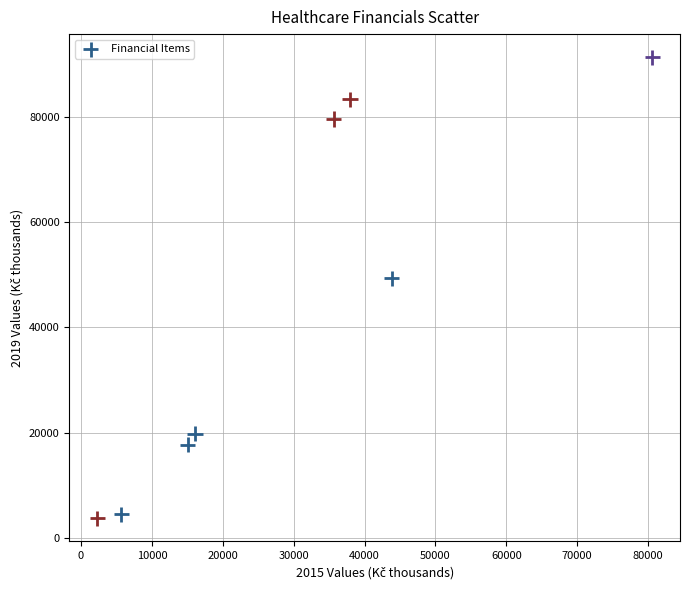

What is the range of X values (max minus min)?

78311.9